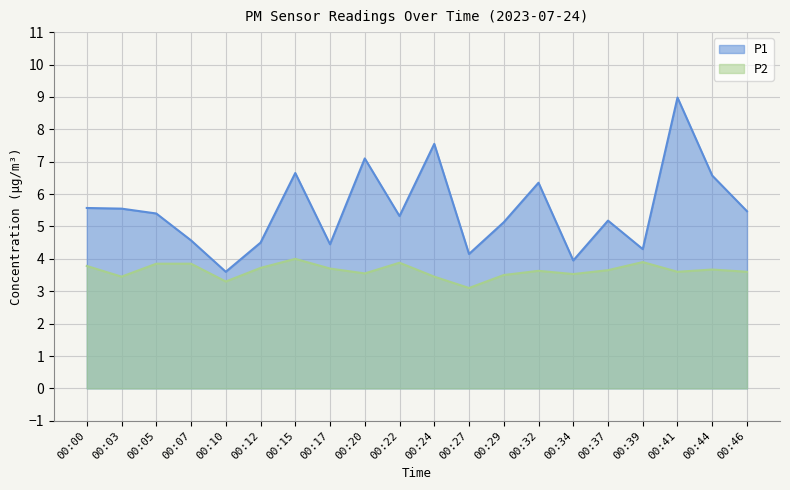

Where is the first local minimum for P1?

00:10